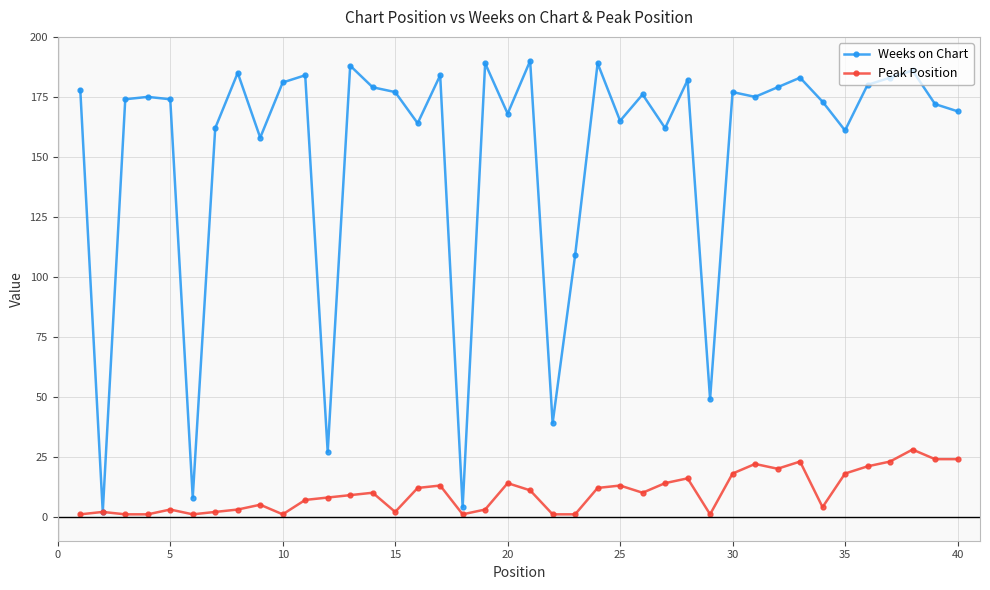

Which series has the largest total across all categories?

Weeks on Chart